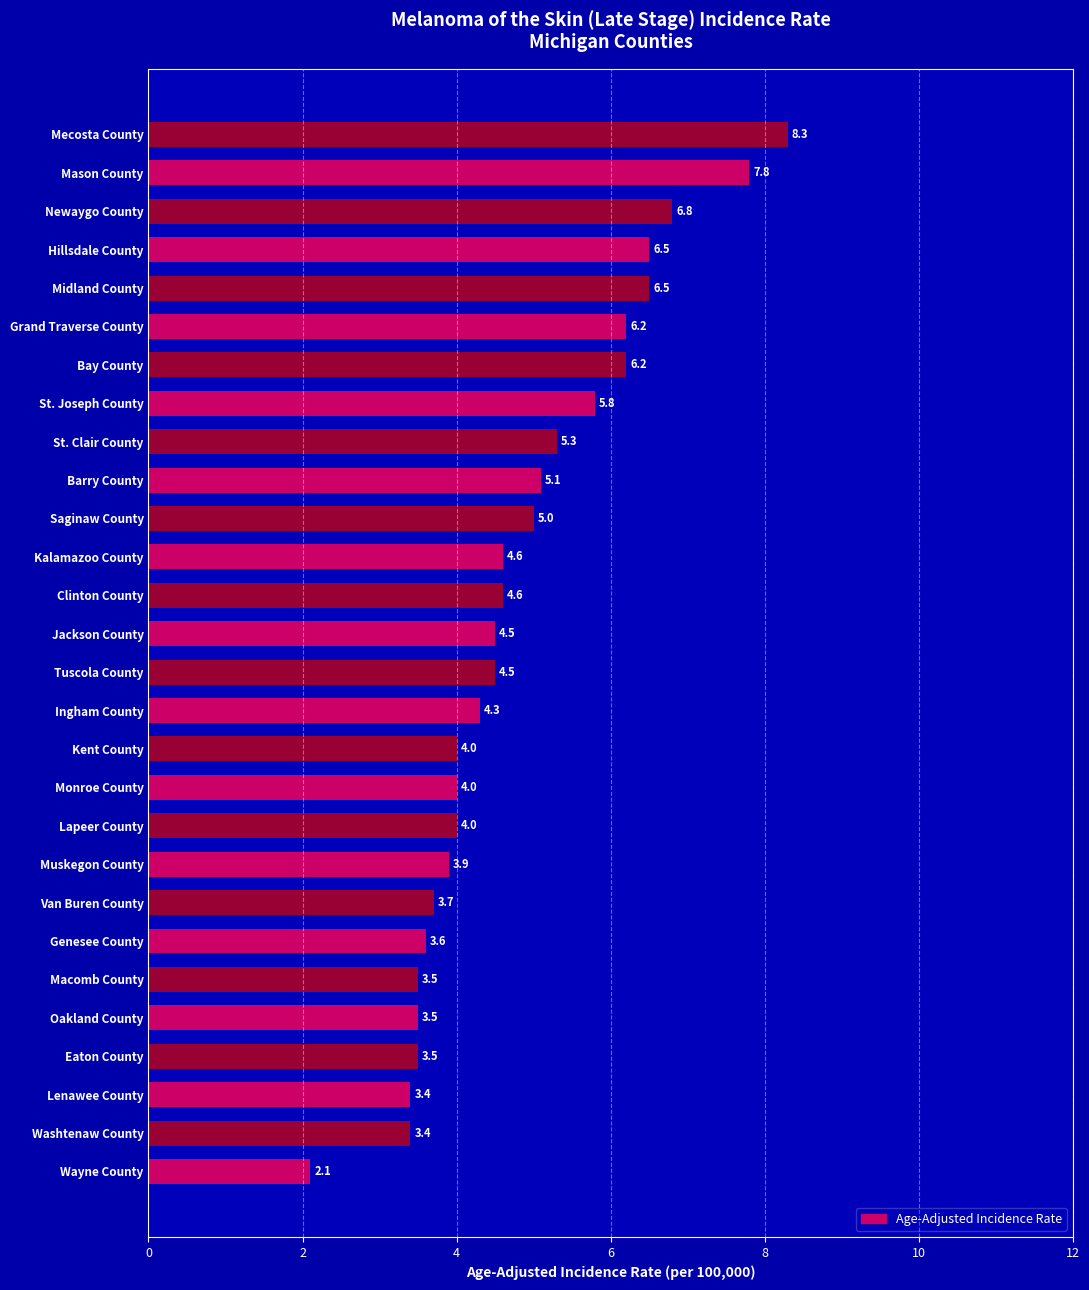

The value at Grand Traverse County is 1.5. True or false?

False